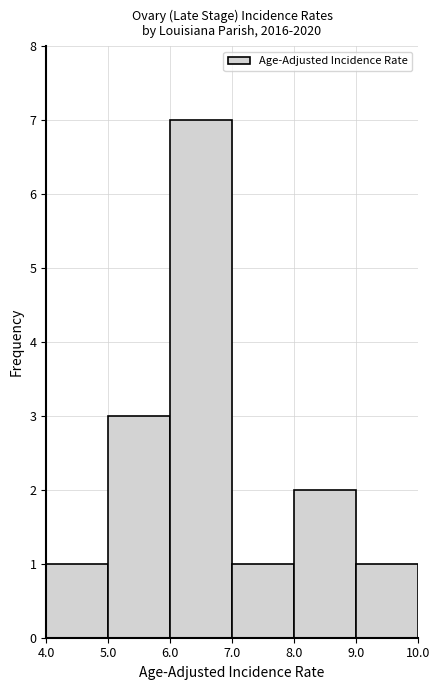

What is the height of the bar covering 6.0 to 7.0 on the x-axis? The values are not printed on the chart, so give them approximately, as read against the axis.

7